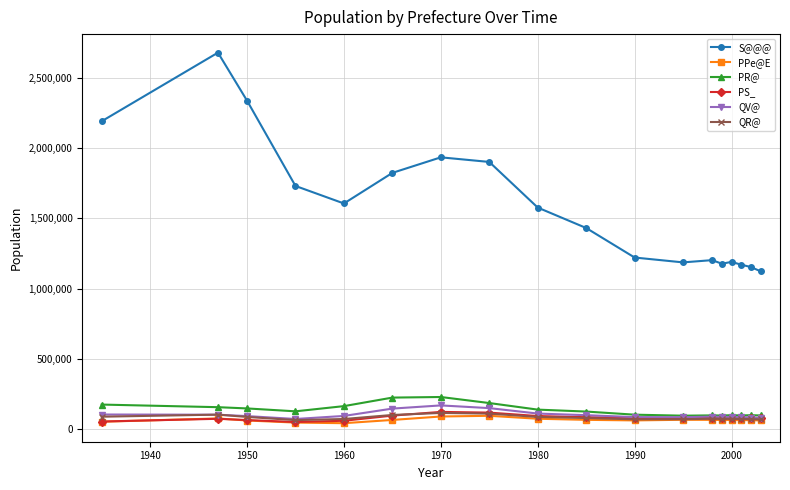

What is the value of the QV@ point at the 10th from the left?

100328